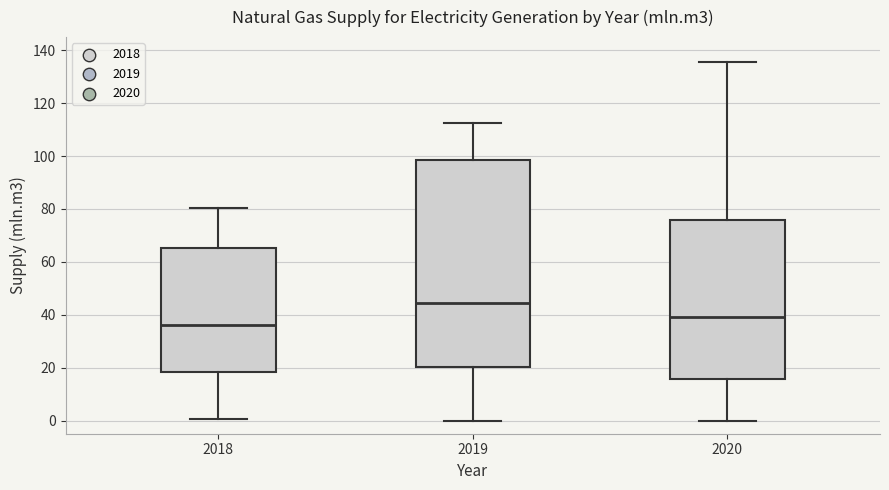

Where does the median line of the box at x = 2020 sit on the y-axis? The values are not printed on the chart, so give them approximately, as read against the axis.

40